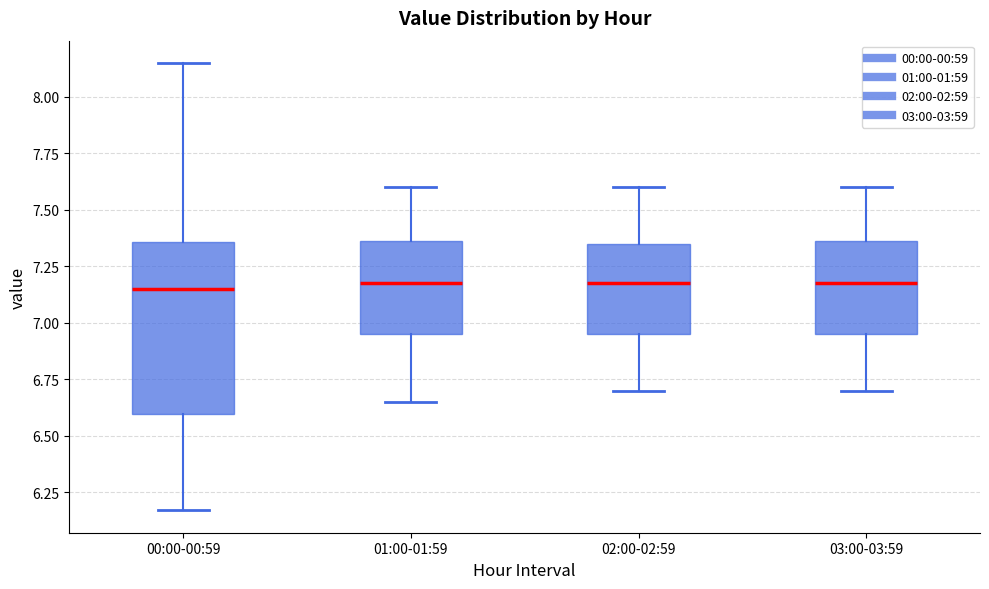

Reading left to right, read every box against the y-axis: the position of its median line, the range the box covers, and the ends of its whiskers. The values are not printed on the chart, so give them approximately, as read against the axis.

00:00-00:59: median 7.15, box 6.60 to 7.35, whiskers 6.15 to 8.15
01:00-01:59: median 7.20, box 6.95 to 7.35, whiskers 6.65 to 7.60
02:00-02:59: median 7.20, box 6.95 to 7.35, whiskers 6.70 to 7.60
03:00-03:59: median 7.20, box 6.95 to 7.35, whiskers 6.70 to 7.60